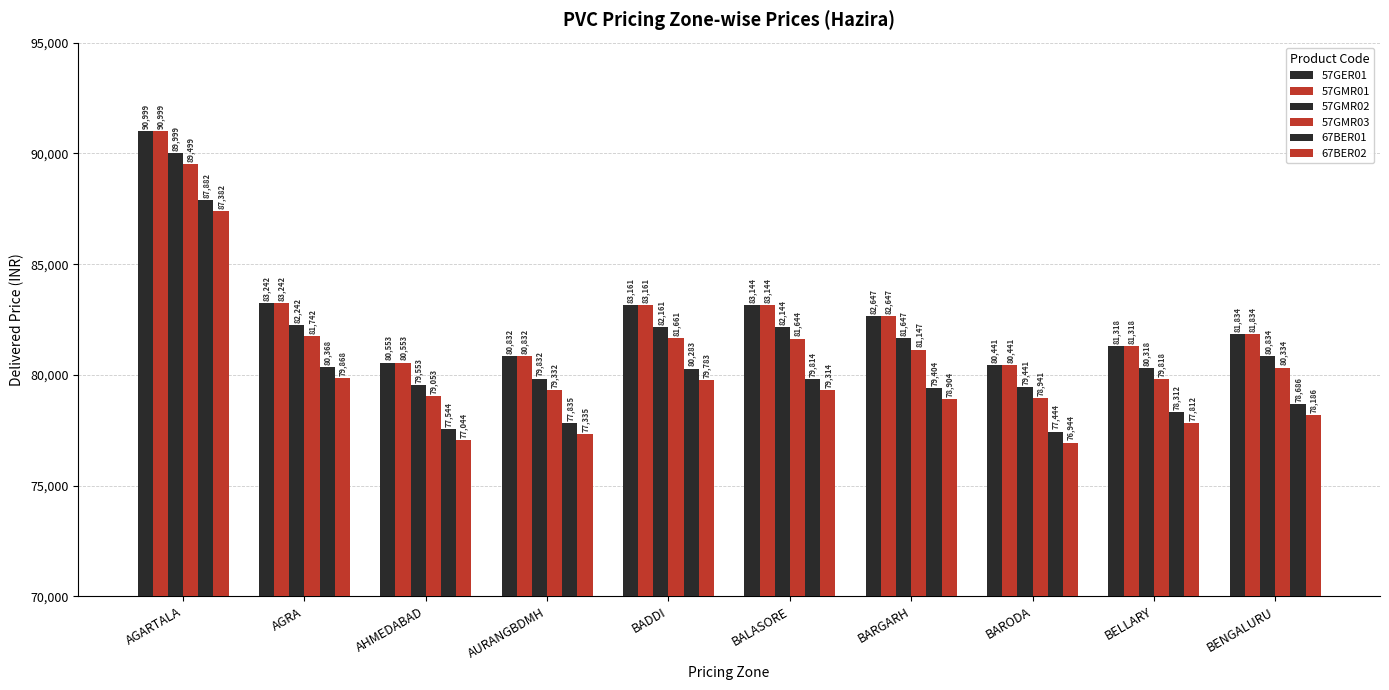

Is it true that 57GER01 equals 142672 at BADDI?

False